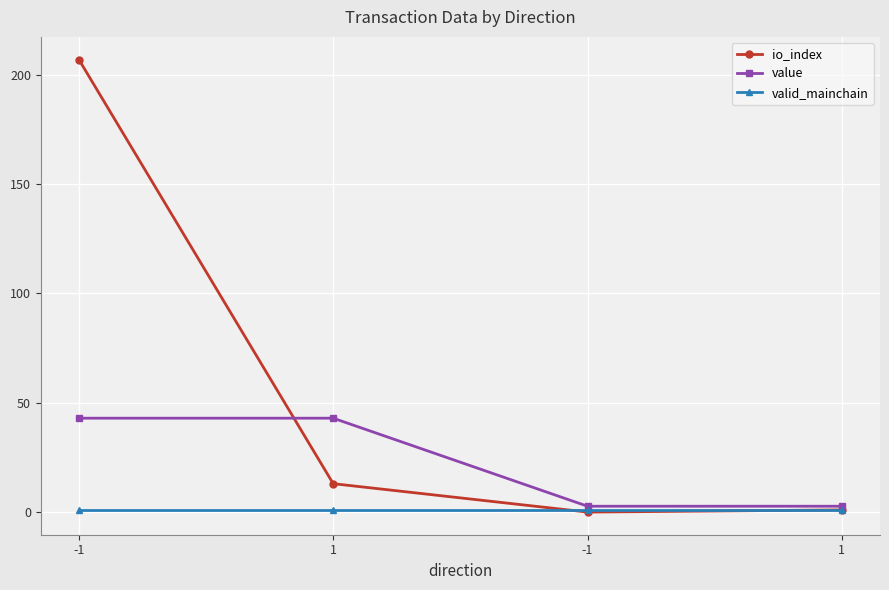

How many series are shown in this chart?

3